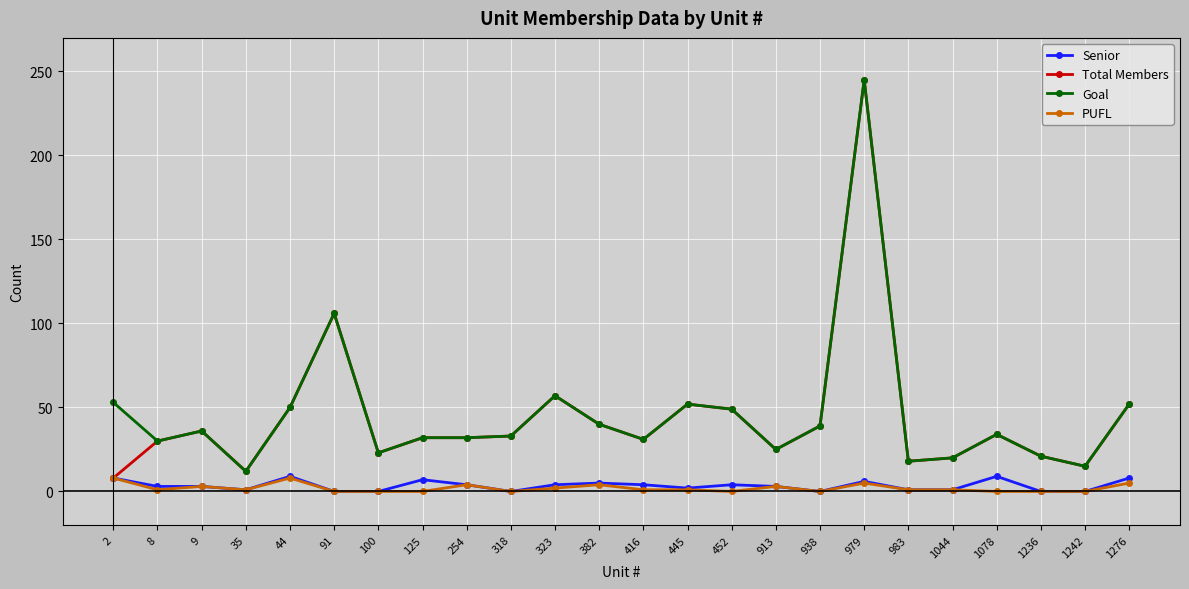

What is the spread (max minus min) of values at 1242?

15